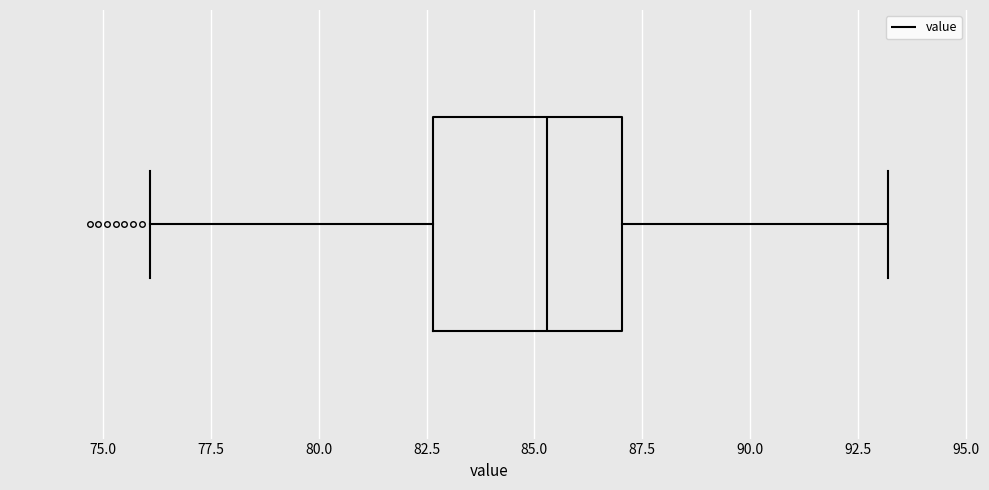

Transcribe this box plot: give where the median line is, the range the box spans, and where the two whiskers end, as read against the x-axis. The values are not printed on the chart, so give them approximately, as read against the axis.

median 85.5, box 82.5 to 87.0, whiskers 76.0 to 93.0